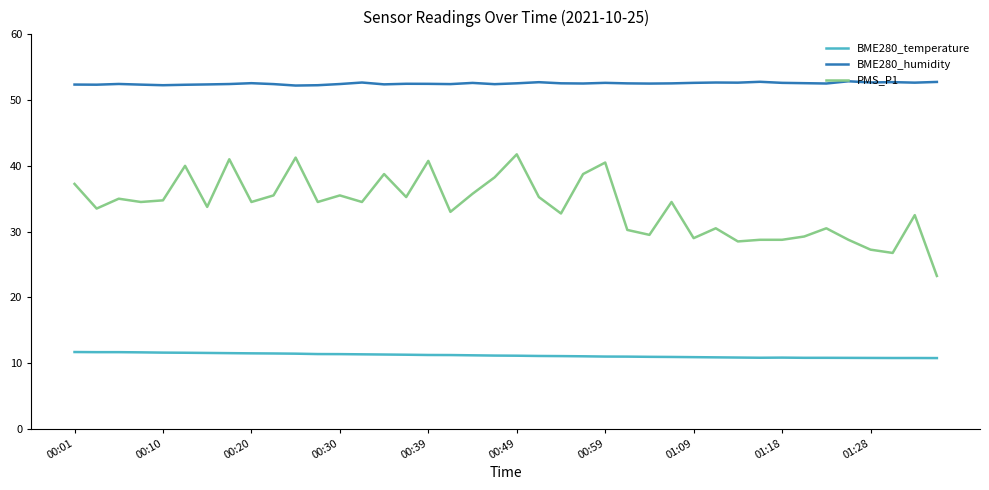

List the series in order of their overall mean, highest first.

BME280_humidity, PMS_P1, BME280_temperature